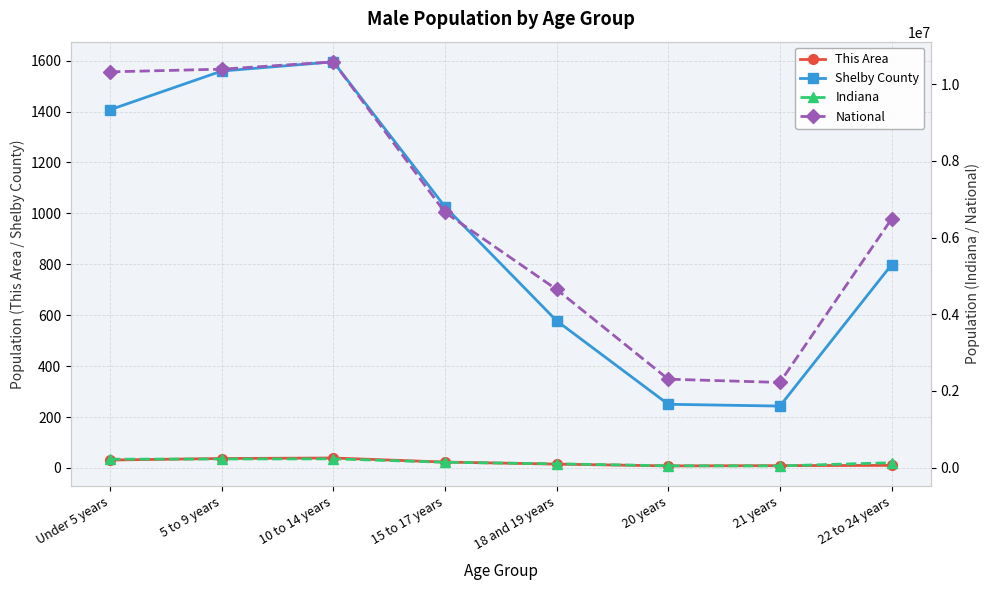

What position from the right is Under 5 years?

8